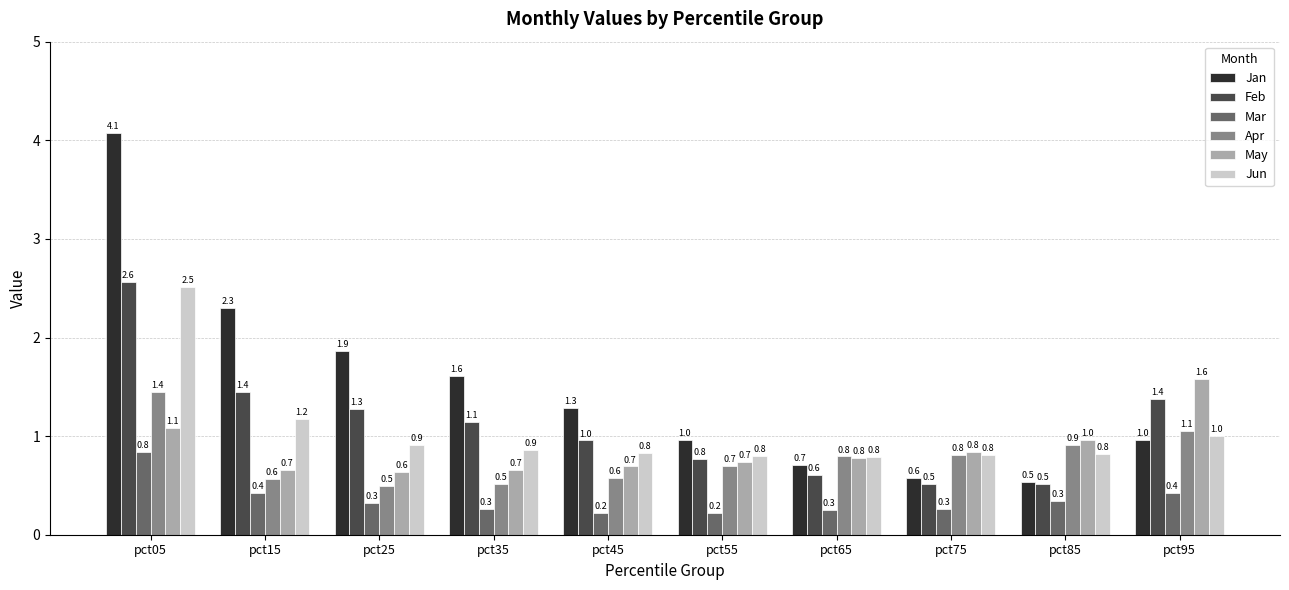

At which label does Feb reach its peak?

pct05